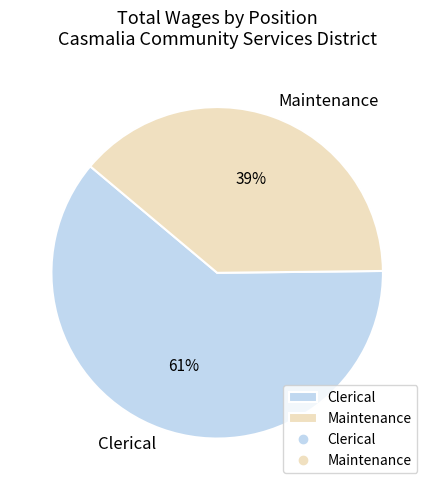

Combined, do Maintenance and Clerical account for over 50%?

Yes